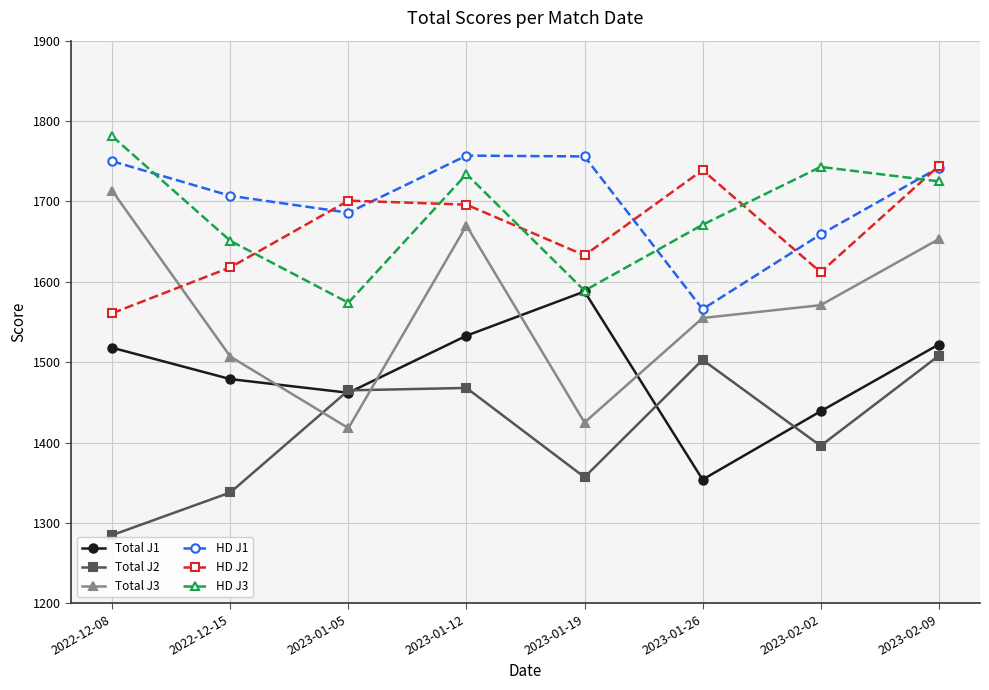

Which series ends up on top after the final intersection of Total J3 and Total J1?

Total J3